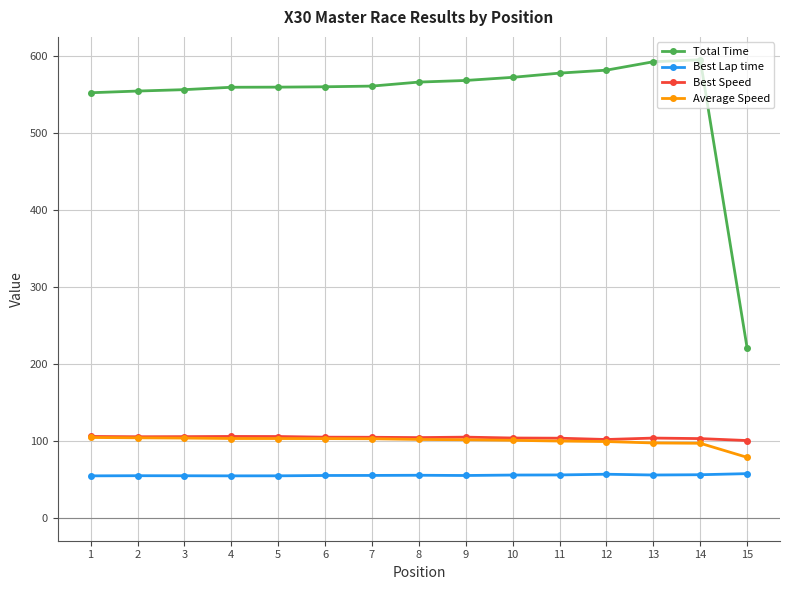

True or false: Total Time and Best Lap time cross at least once.

False